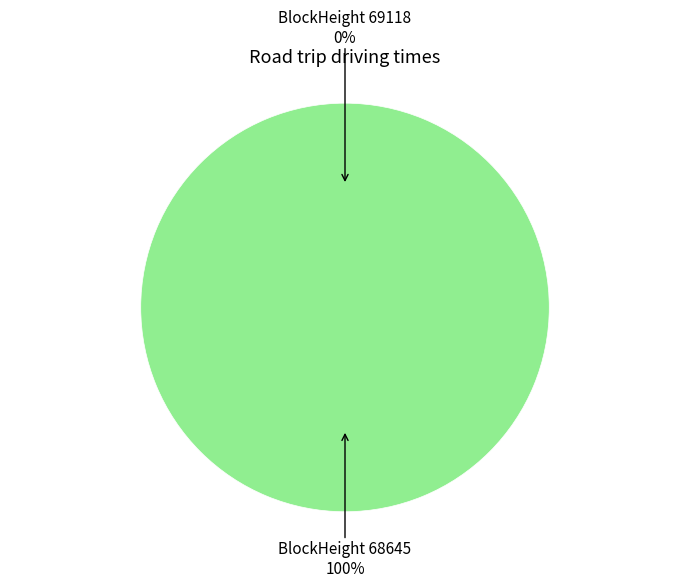

How many segments does this pie chart have?

2